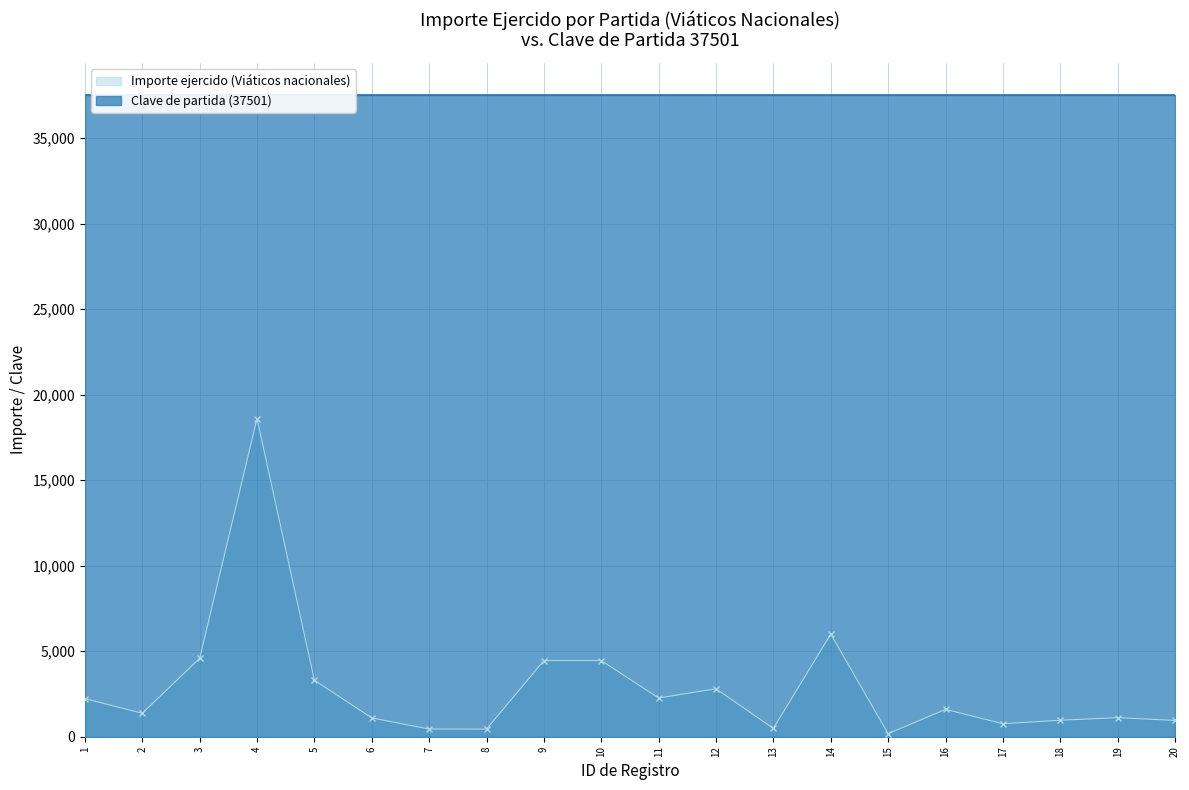

At which category does the chart reach its peak across all series?

4